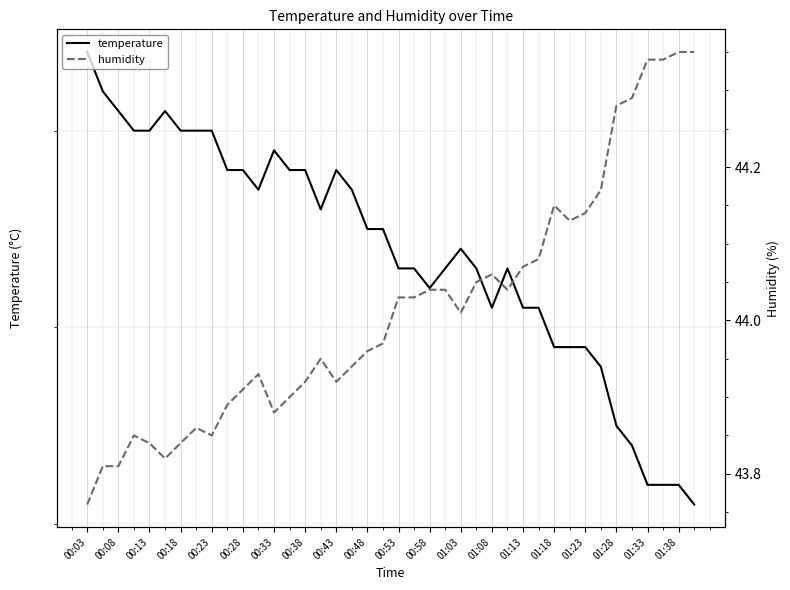

Does the chart display data point markers on the line(s)?

No